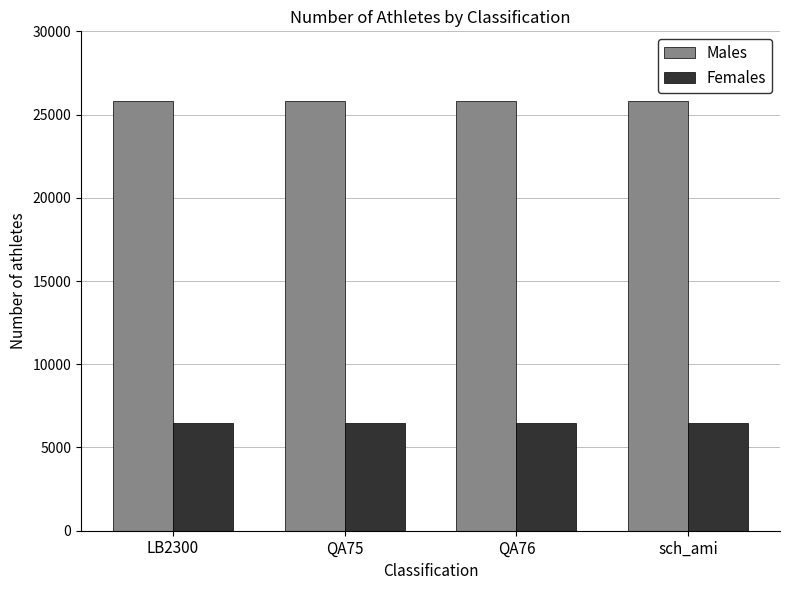

True or false: Females has a value of 6461 at LB2300.

True